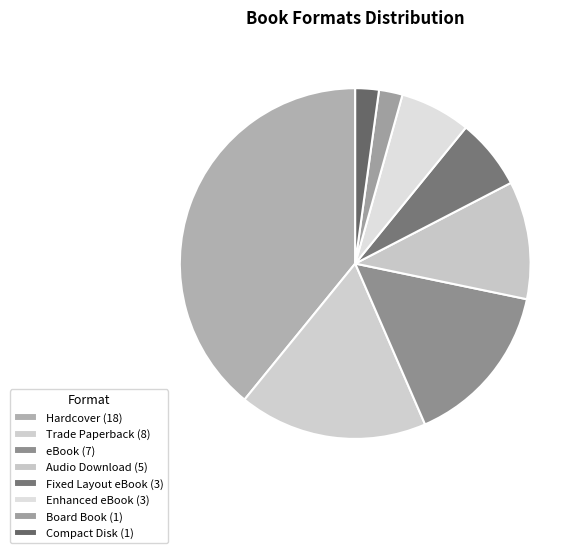

To the nearest percent, what is the difference between the largest and smallest slice percentages?

37%